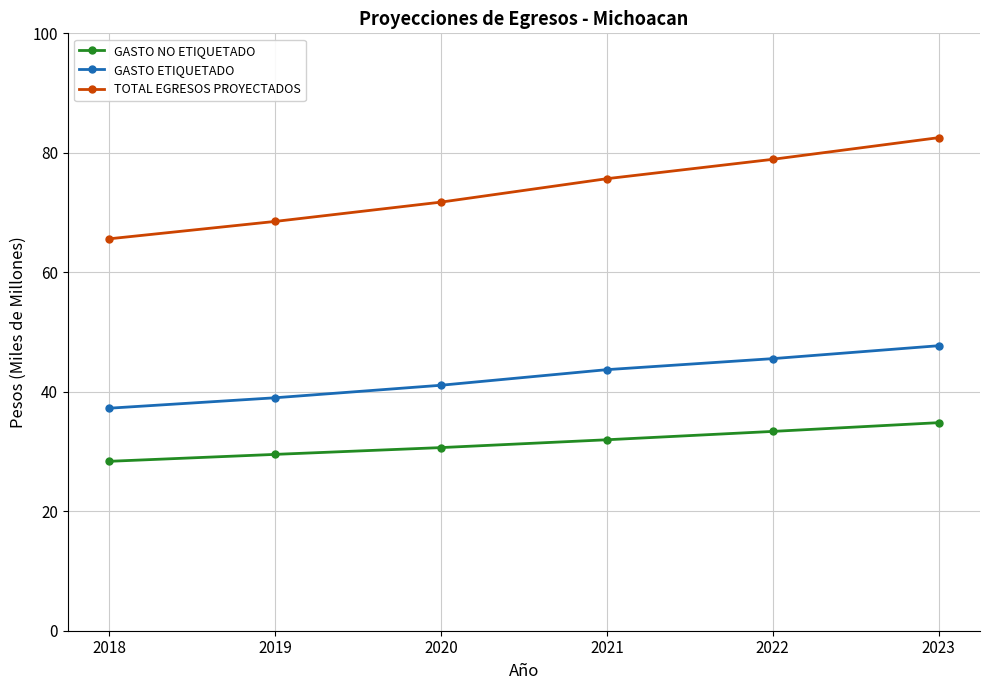

What is the sum of all GASTO NO ETIQUETADO values?

188.7